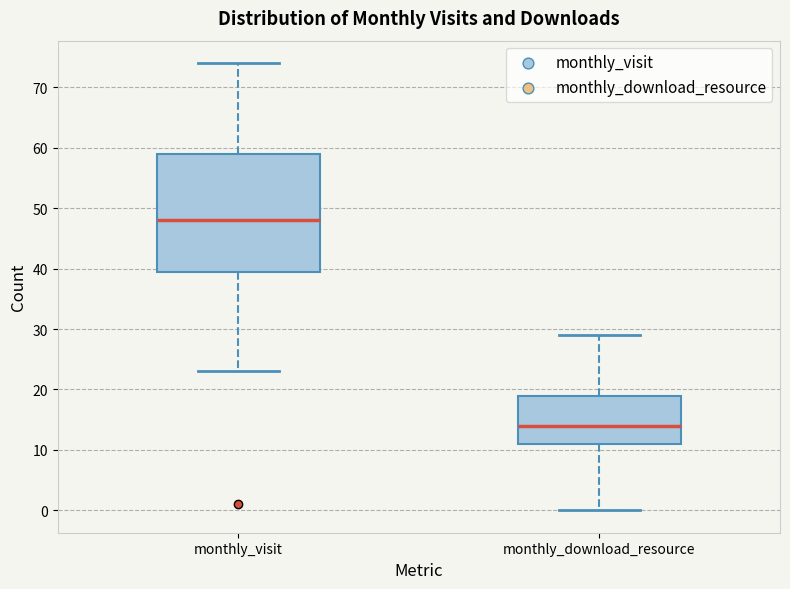

Which box's median line is the highest?

monthly_visit